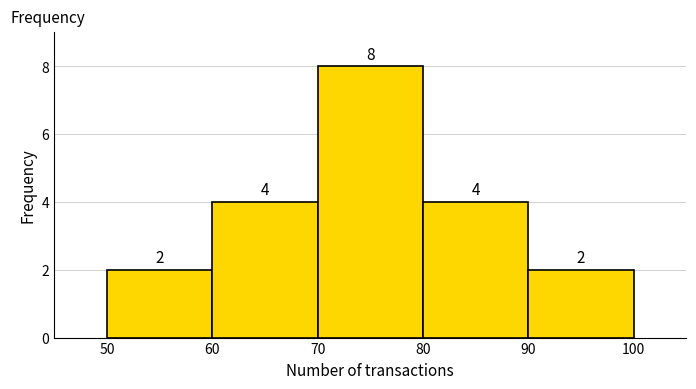

Reading left to right, list every bar in this chart as the range it spans on the x-axis followed by its height.

50 to 60: 2
60 to 70: 4
70 to 80: 8
80 to 90: 4
90 to 100: 2